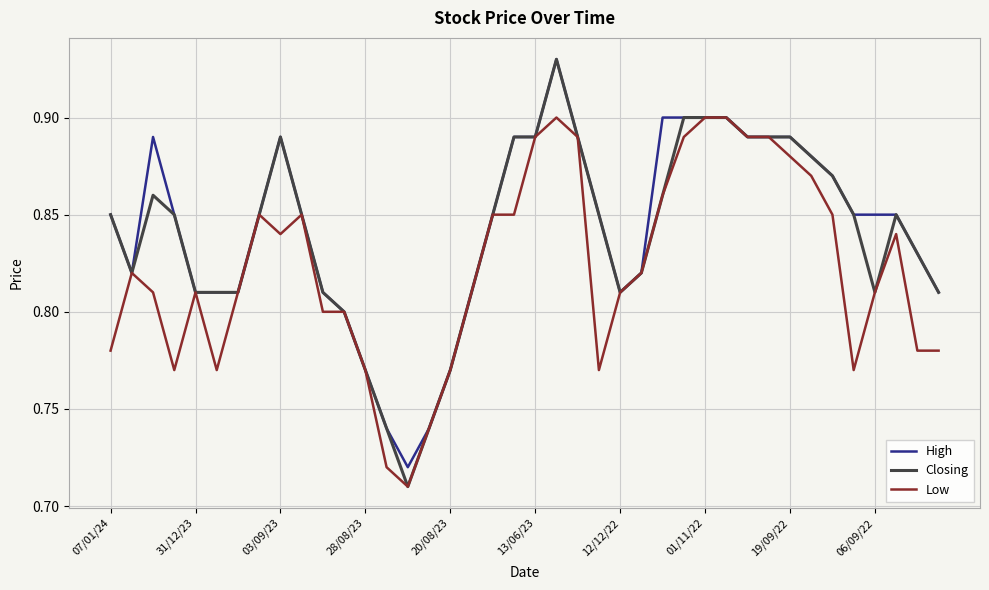

Which series has the widest spread of values?

Closing